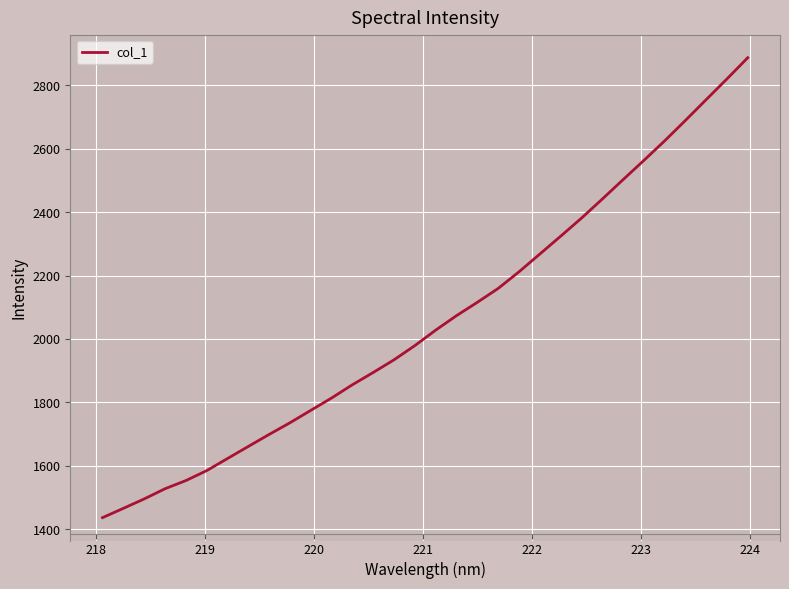

How many distinct data groups are displayed?

1